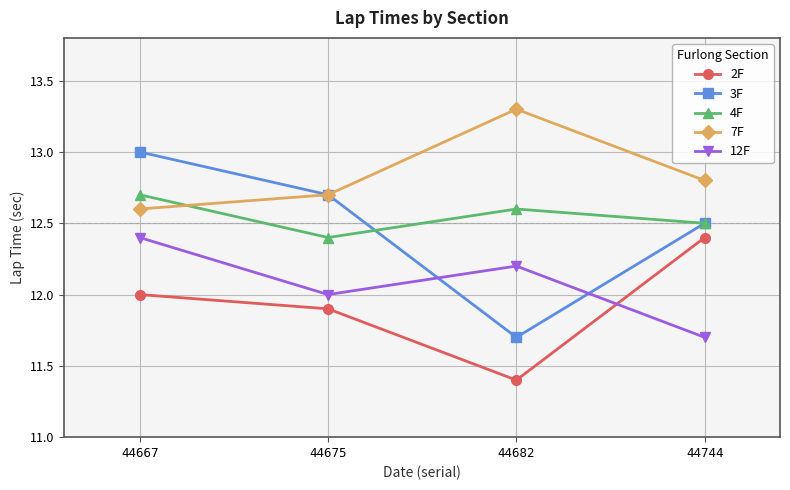

At how many categories does at least one series exceed 11?

4